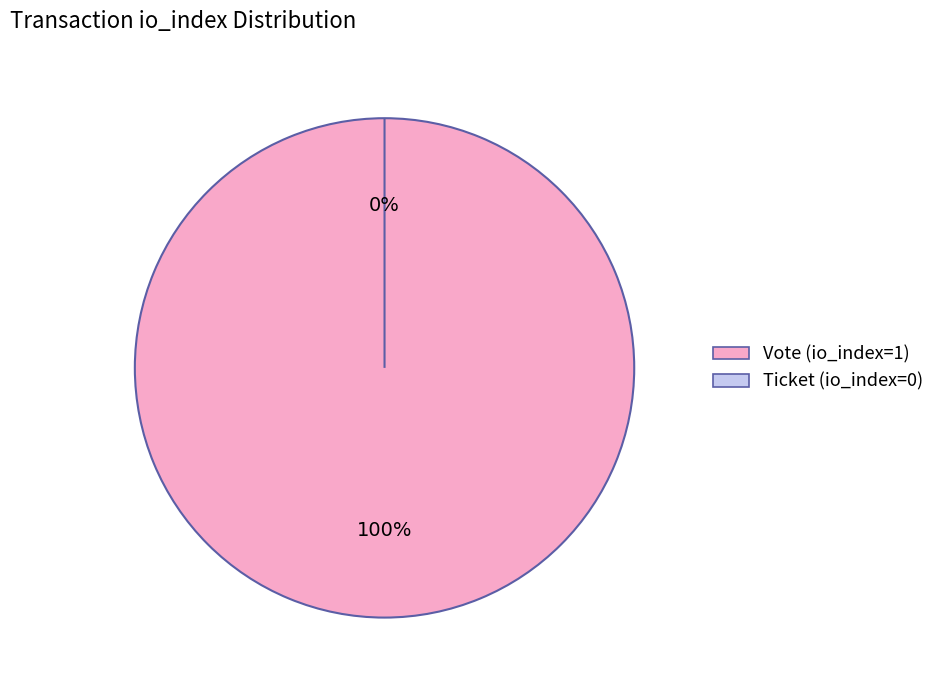

How many slices are in this pie chart?

2